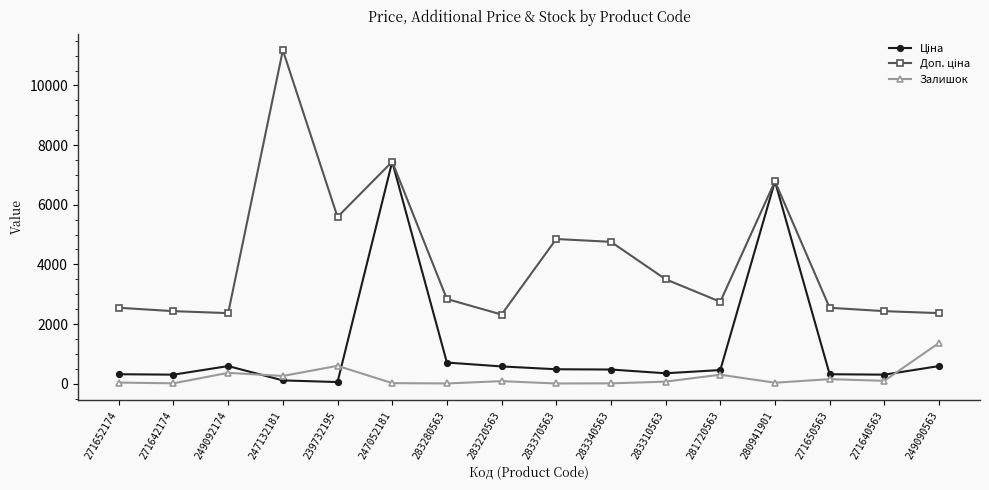

What is the label of the 15th point from the right?

271642174